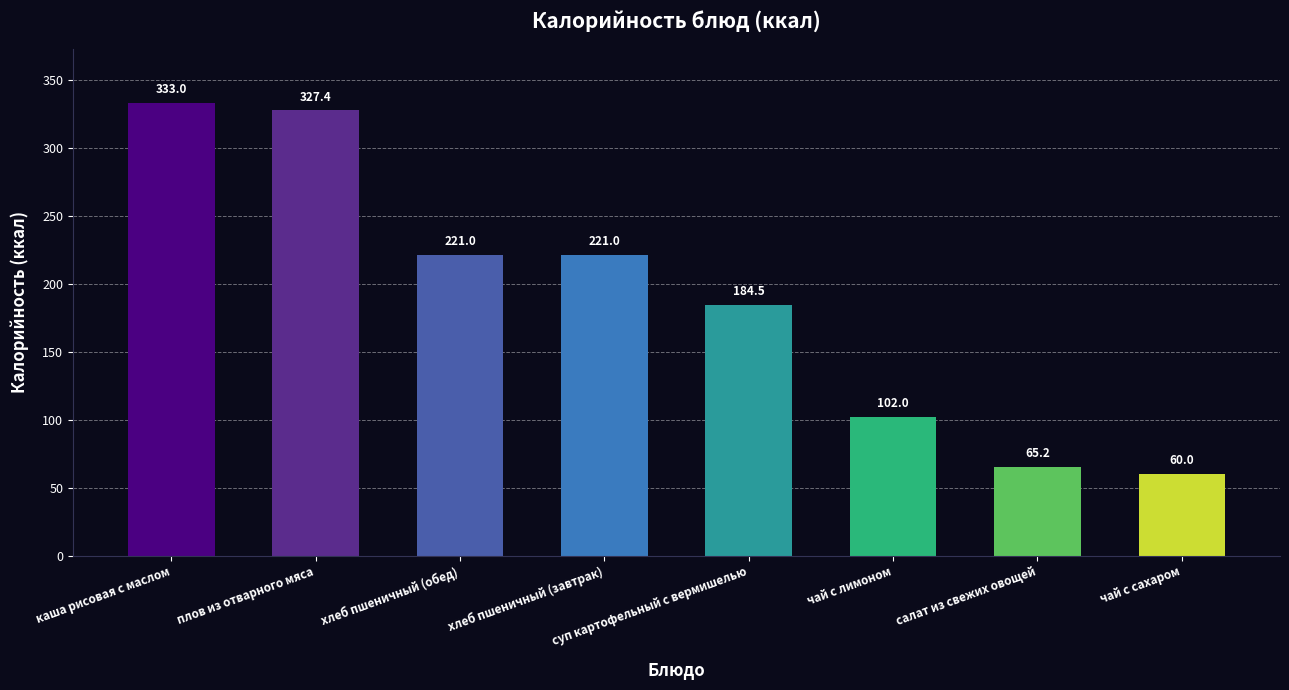

What is the value of the 8th bar from the left?

60.0